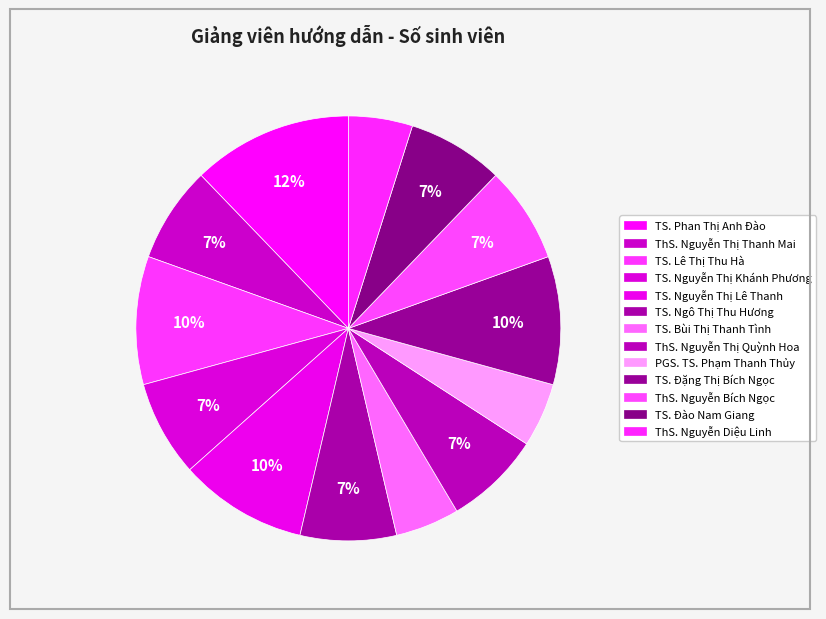

What is the largest slice in the pie chart?

TS. Phan Thị Anh Đào